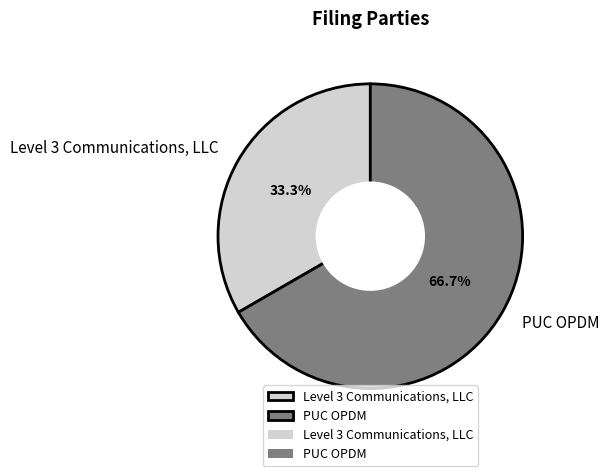

To the nearest percent, what percentage of the pie is Level 3 Communications, LLC?

33%